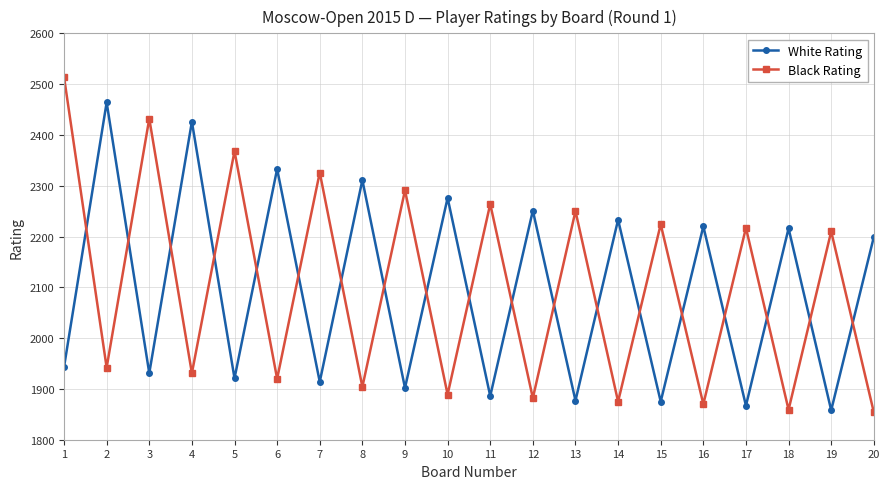

How many lines are shown in the chart?

2